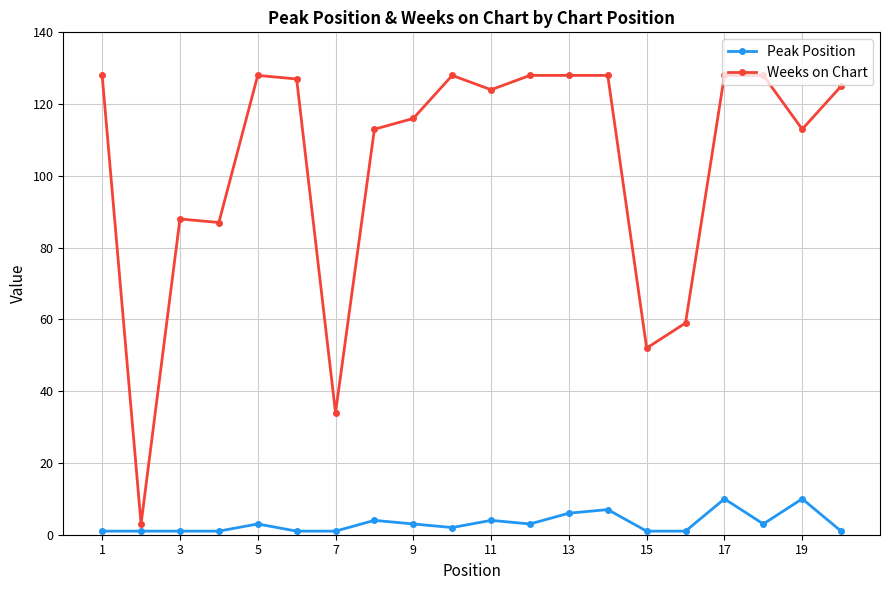

What are all the series names shown in the legend?

Peak Position, Weeks on Chart